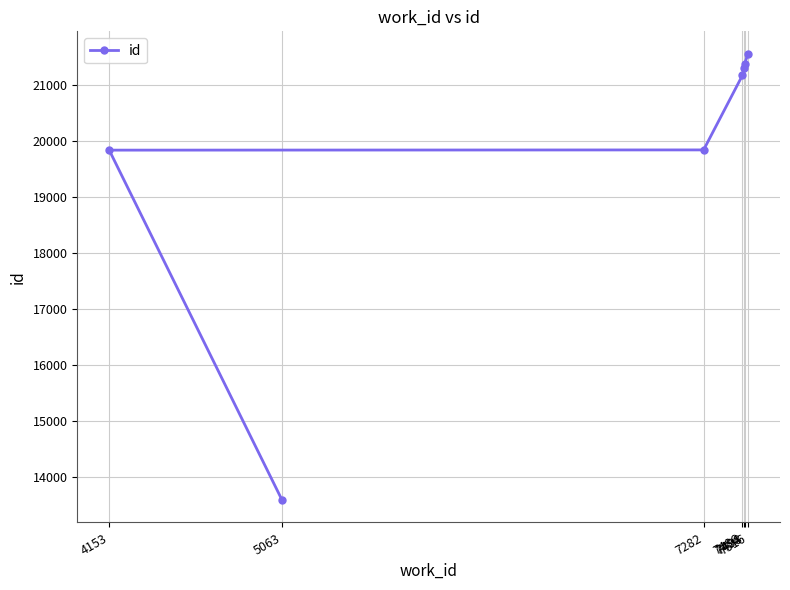

What position from the right is 7494?

3